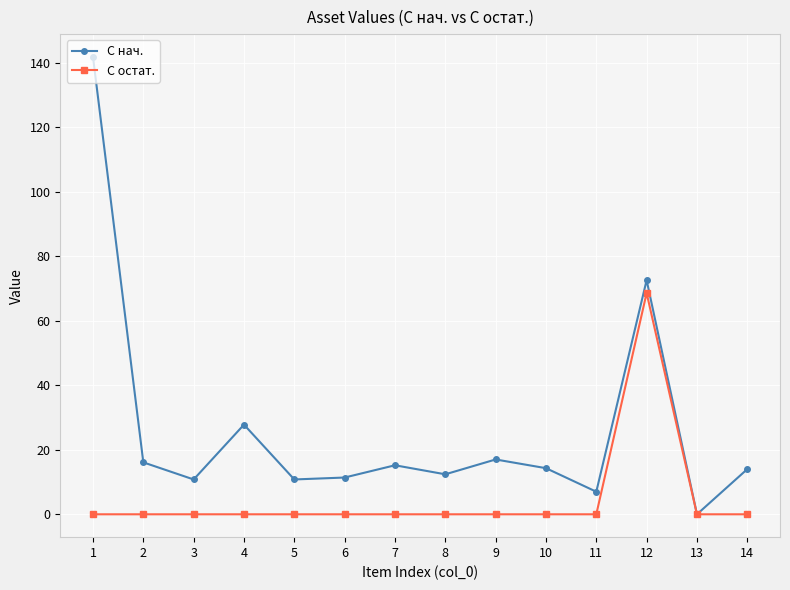

What are all the series names shown in the legend?

C нач., С остат.